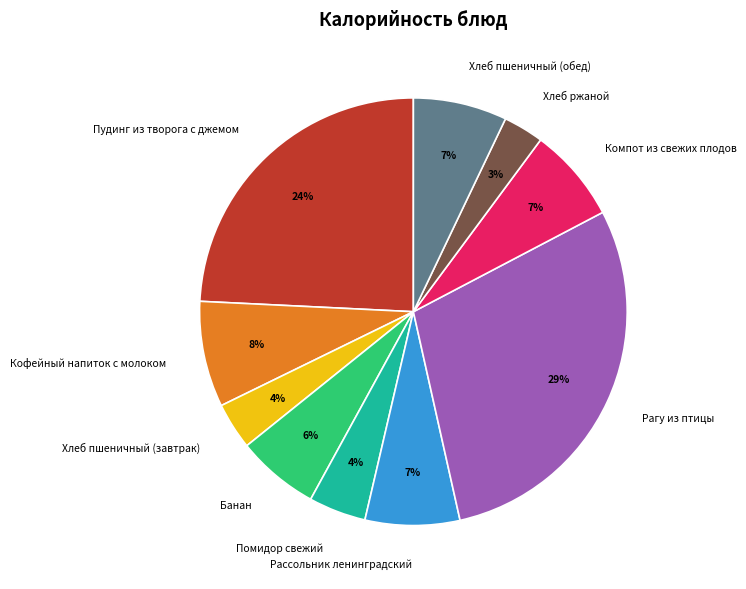

Which slice is the largest?

Рагу из птицы